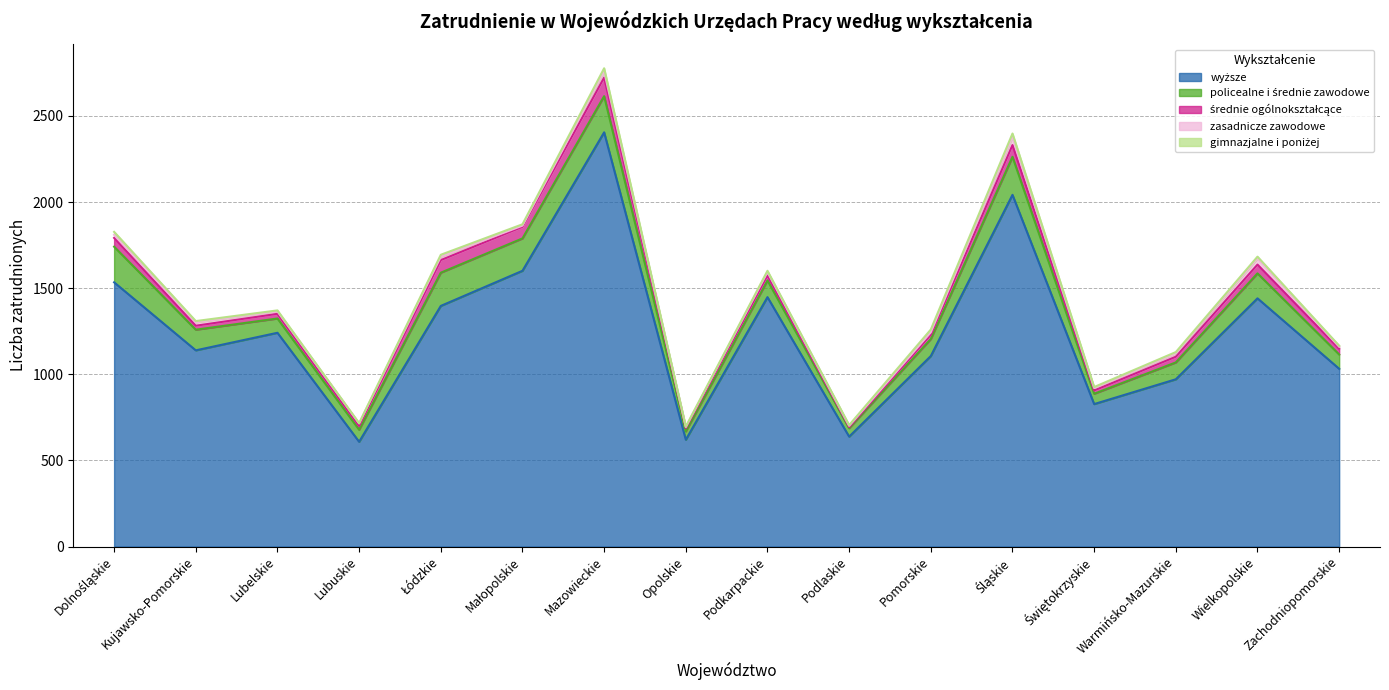

Does the chart display data point markers on the line(s)?

No